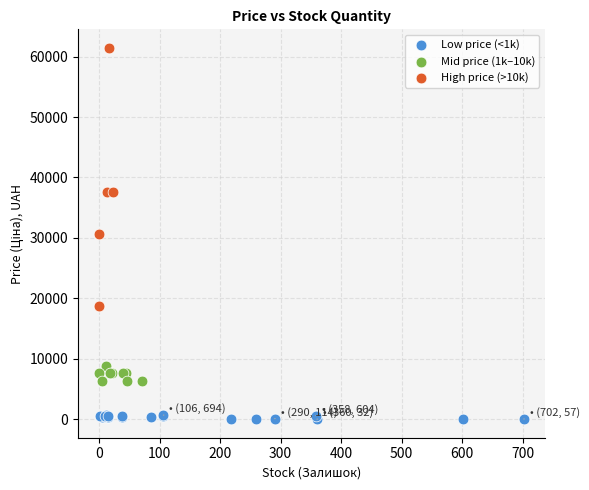

Which series has the largest Y range (max minus min)?

High price (>10k)